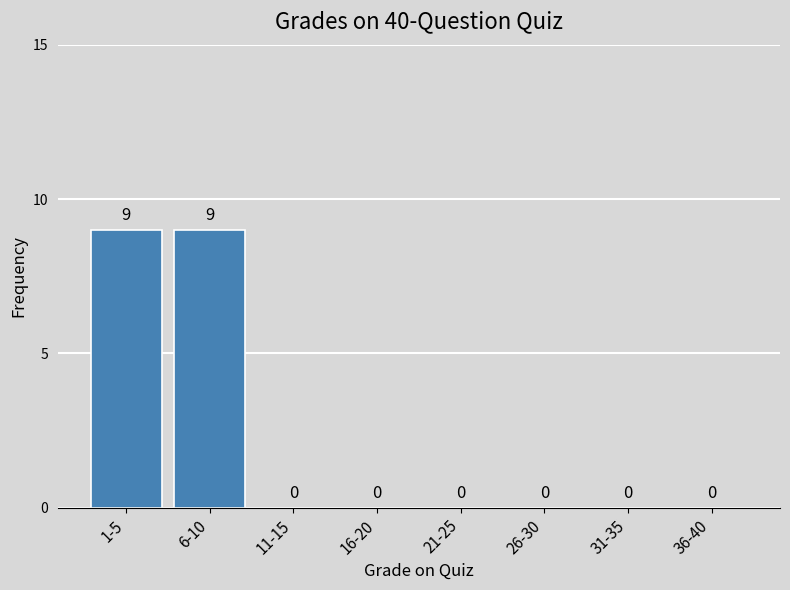

Reading left to right, transcribe all the data shown in this chart.

1-5=9	6-10=9	11-15=0	16-20=0	21-25=0	26-30=0	31-35=0	36-40=0